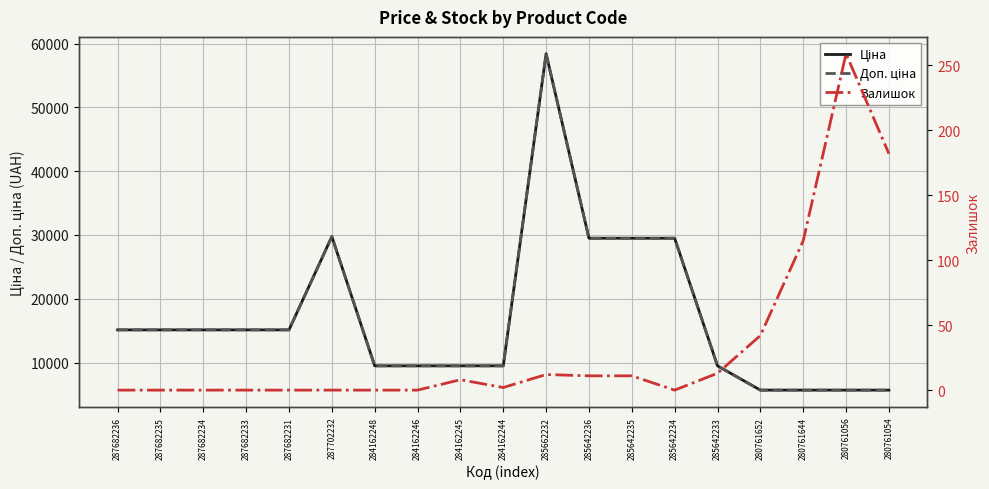

Where is Доп. ціна nearest to the value 32050?

287702232